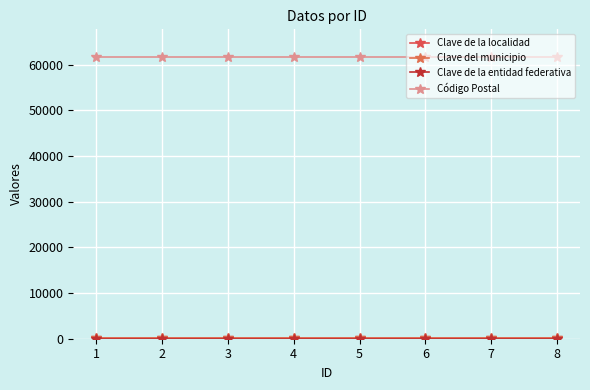

Does the chart have visible grid lines?

Yes